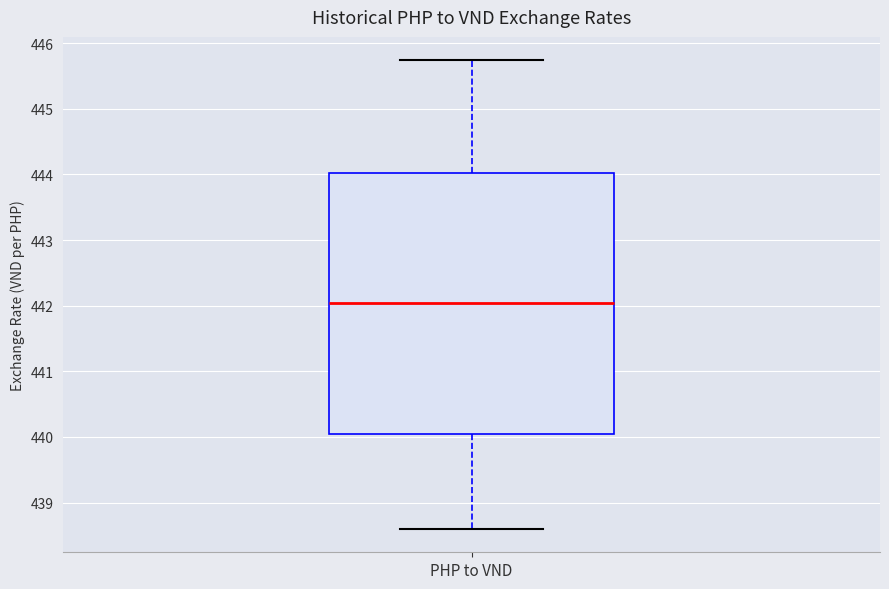

Where does the lower whisker of the box for PHP to VND end on the y-axis? The values are not printed on the chart, so give them approximately, as read against the axis.

438.6